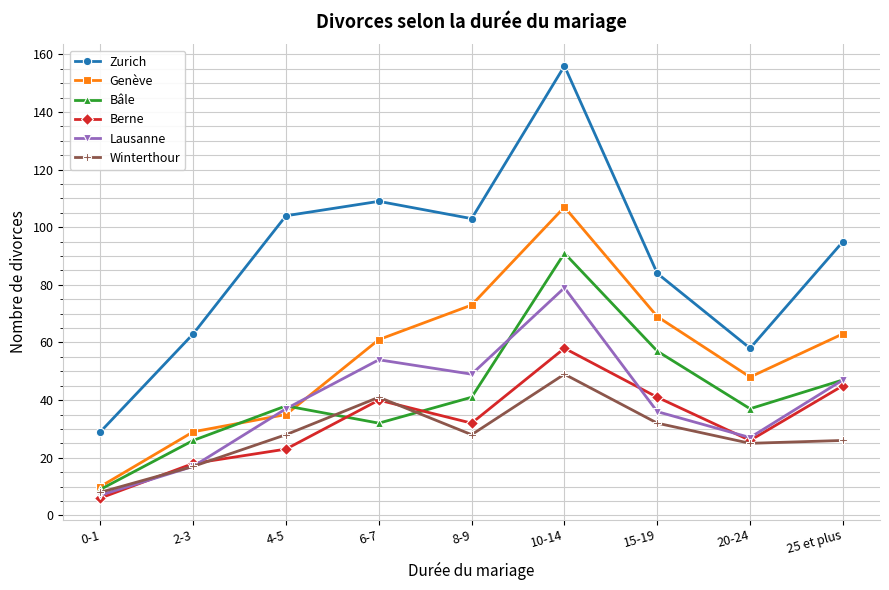

What value does the Bâle series have at 6-7, to the nearest 10?

30